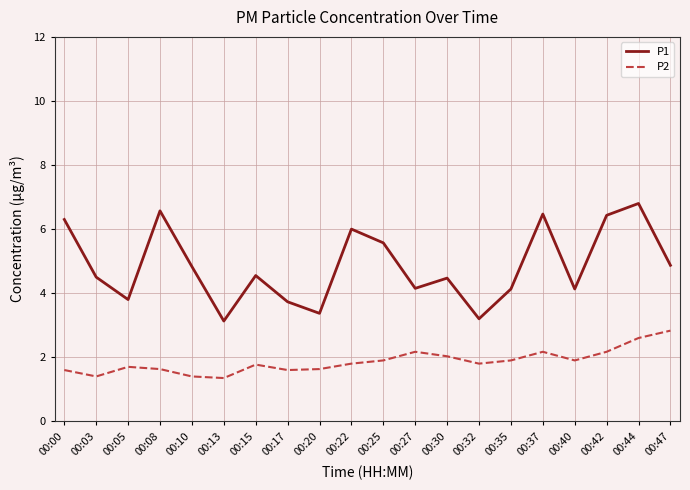

What is the maximum value shown in the chart?

6.8